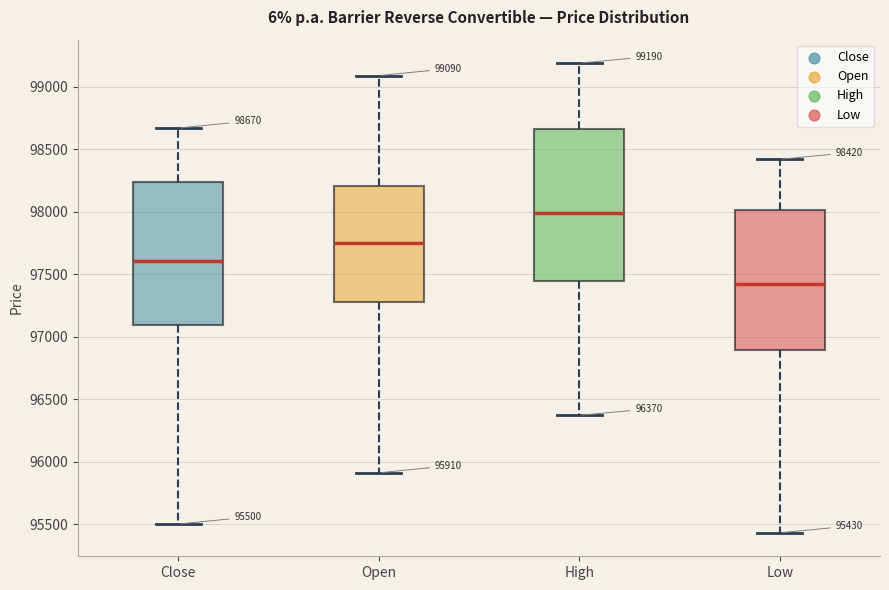

Which box has the highest median line?

High